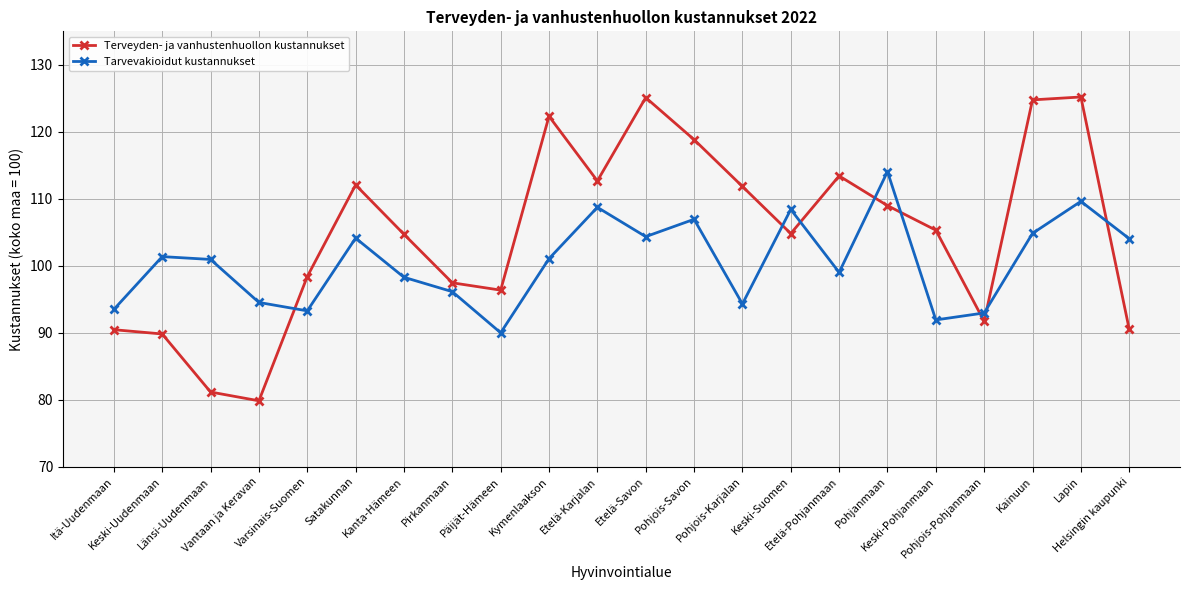

Is this an area chart (filled region under the line)?

No